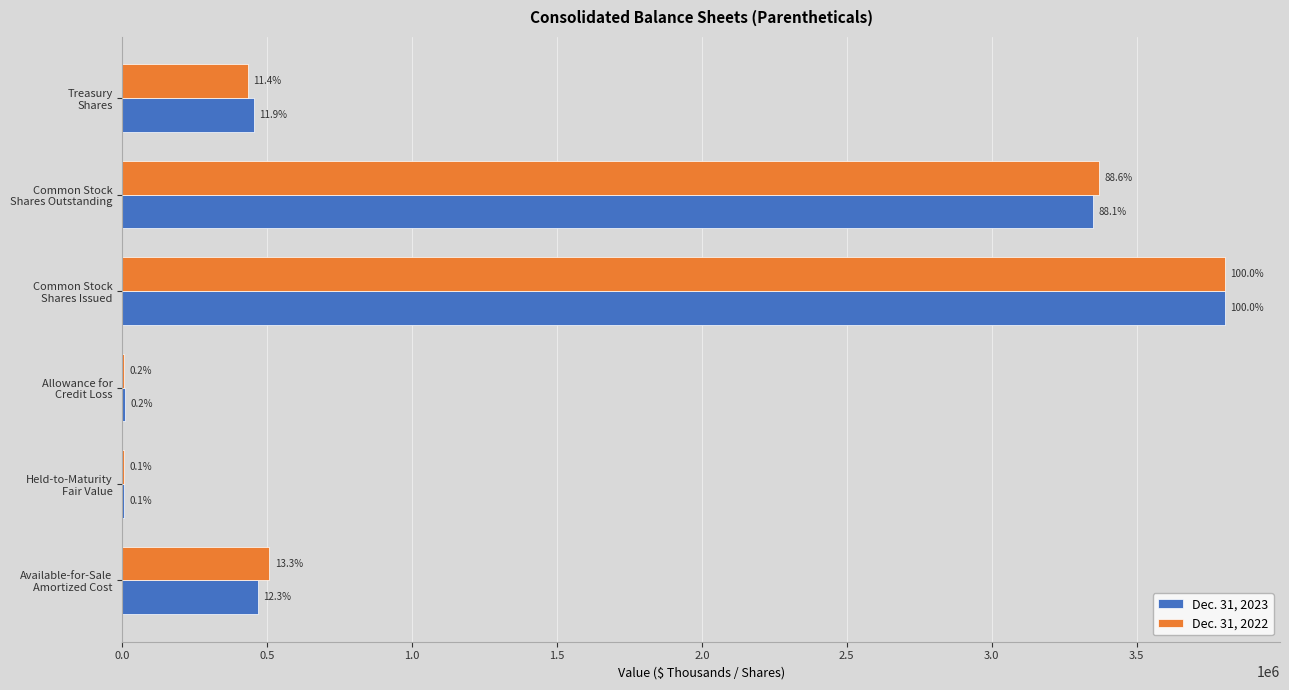

What is the maximum value shown in the chart?

3804683